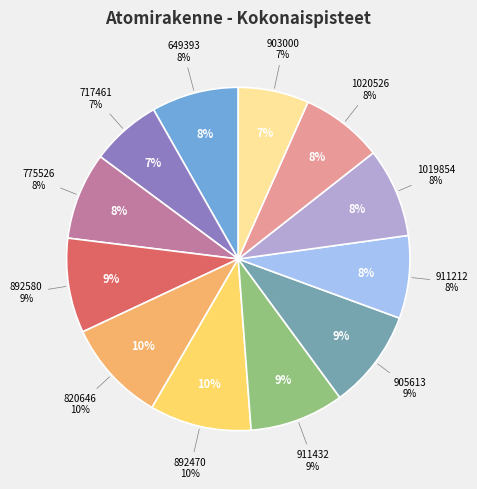

Does 903000 represent more than half of the total?

No